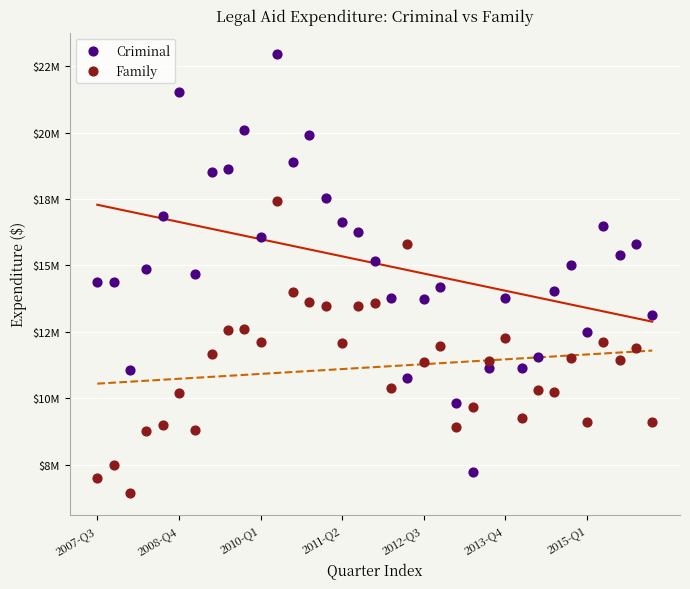

What are all the series names shown in the legend?

Criminal, Family